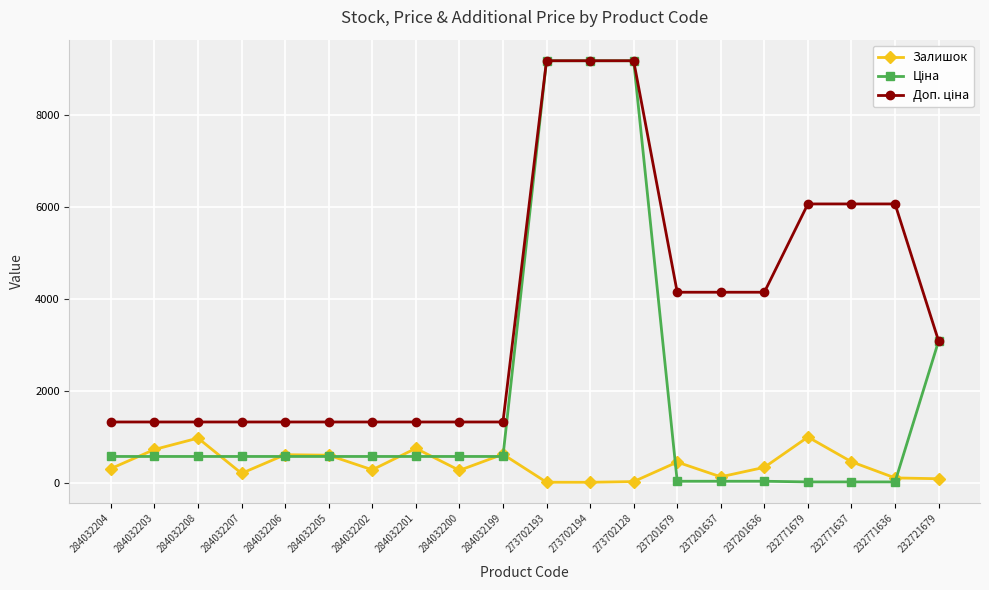

How many data points does each series have?

20